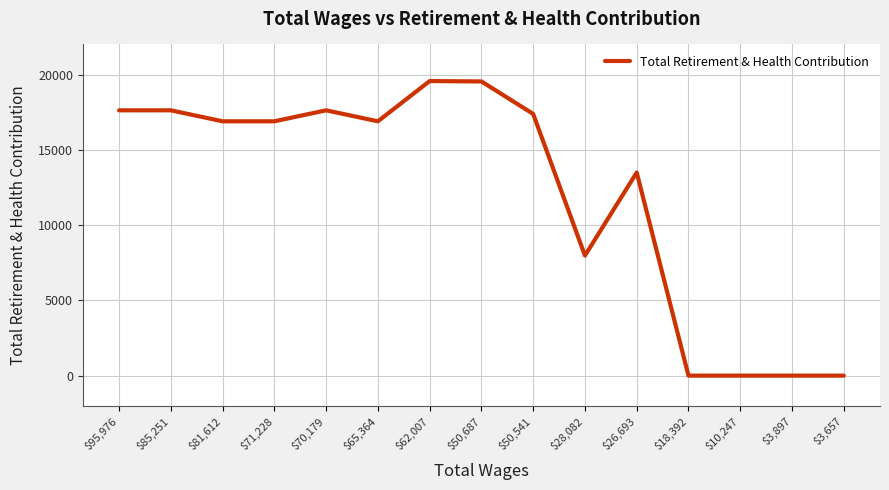

Where does the data first go above 16894?

$95,976